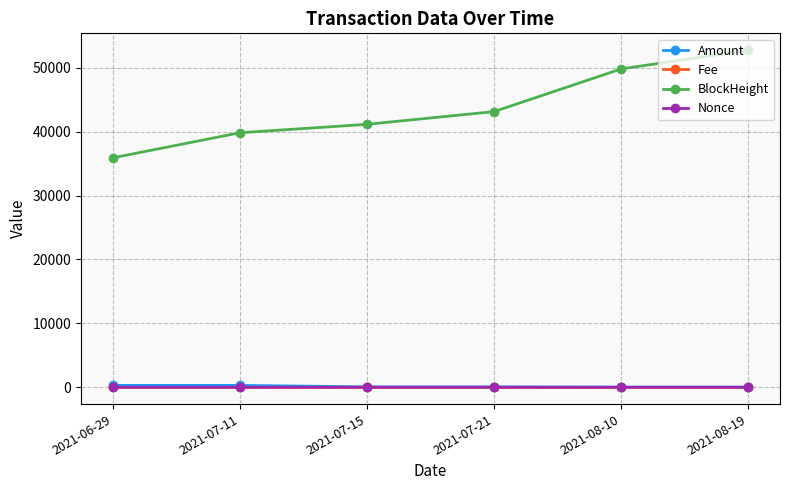

What is the highest value of the Nonce series?

5.0